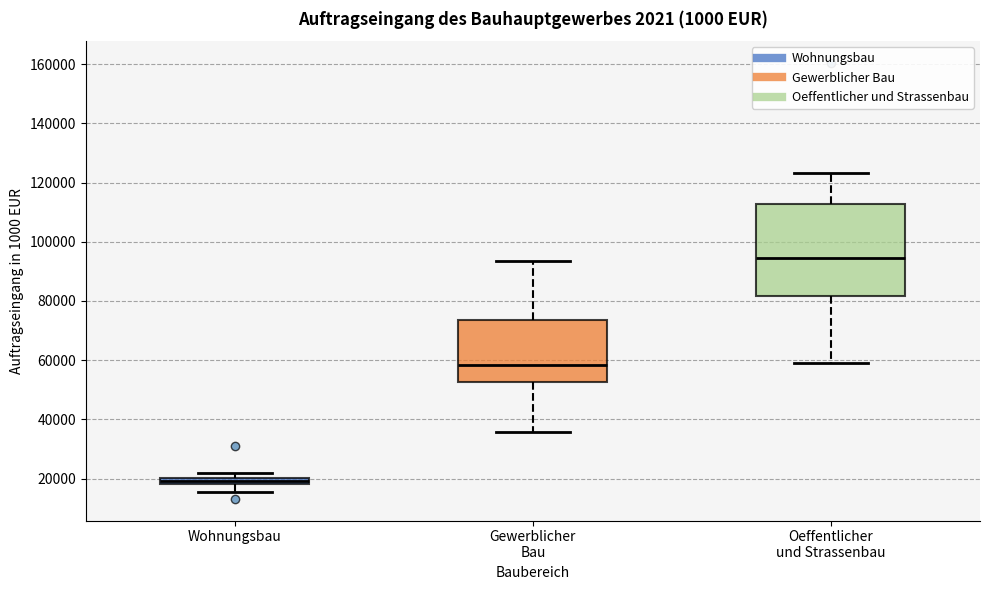

Where does the upper whisker of the box for Oeffentlicher und Strassenbau end on the y-axis? The values are not printed on the chart, so give them approximately, as read against the axis.

124000